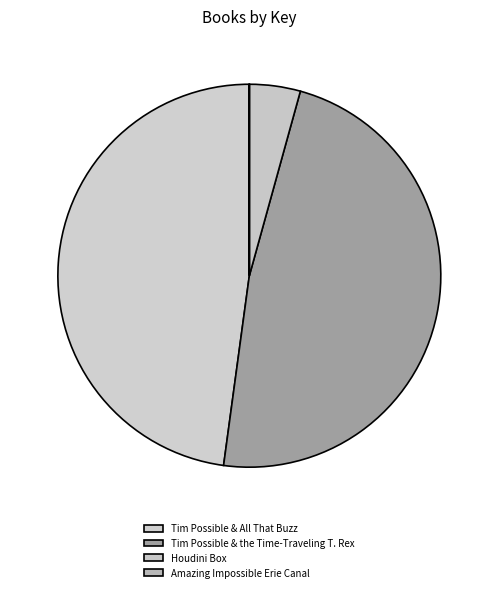

Does any single category account for the majority?

No